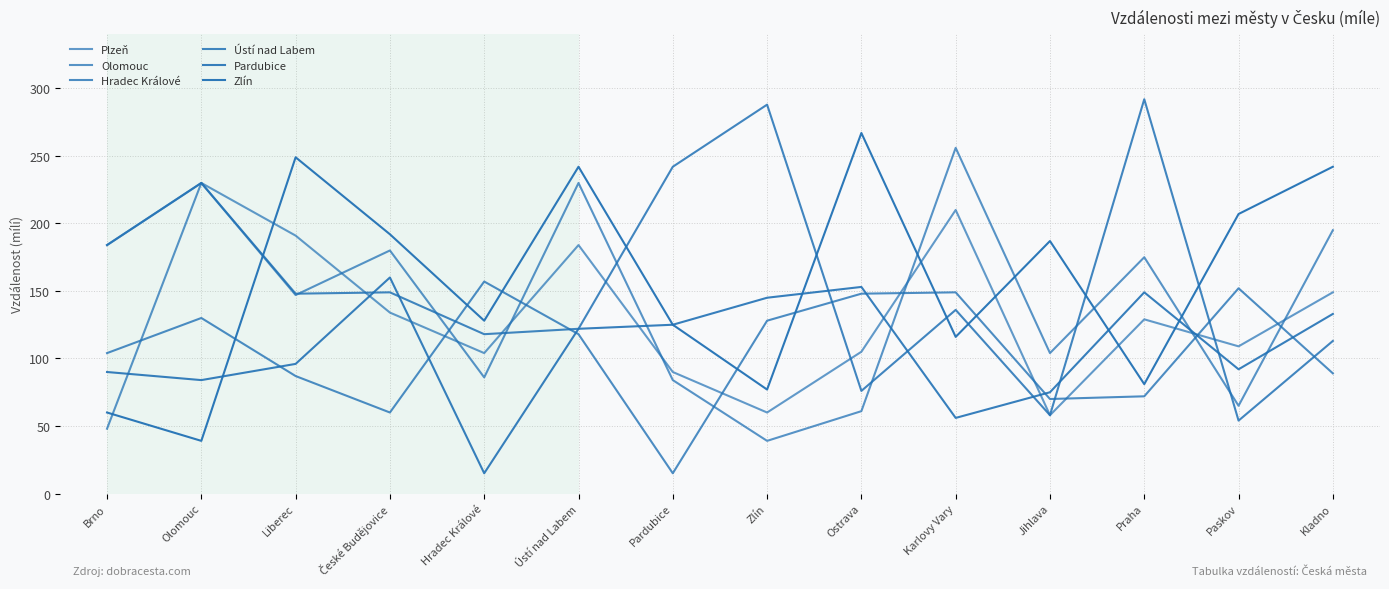

At which category does Ústí nad Labem reach its first local peak?

Olomouc